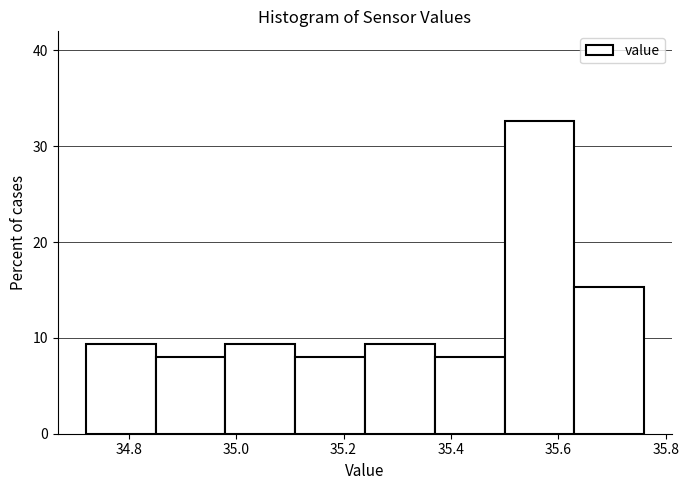

How tall is the bar that spans 34.98 to 35.11 on the x-axis? Neither the bar edges nor the heights are printed on the chart, so give them approximately, as read against the axes.

9